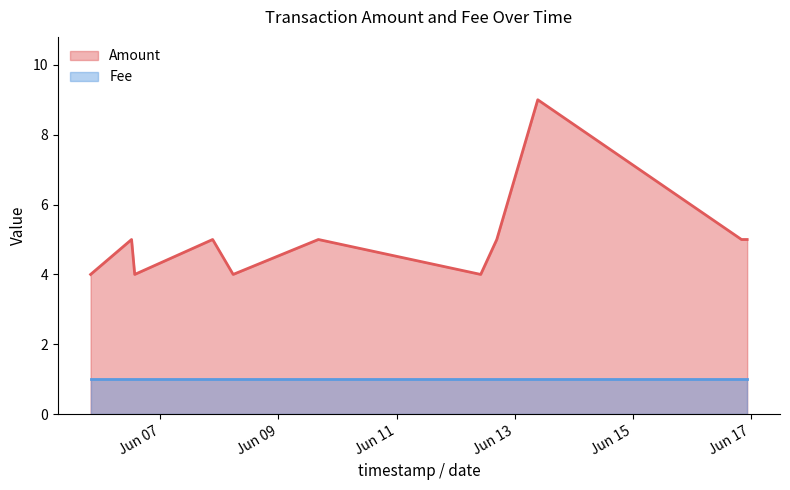

Does the chart have visible grid lines?

No